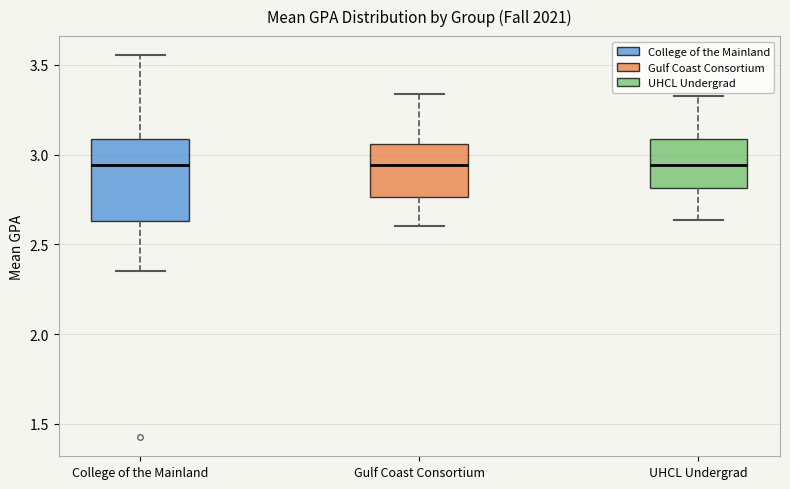

Comparing the boxes themselves (not the whiskers), which one is the tallest?

College of the Mainland